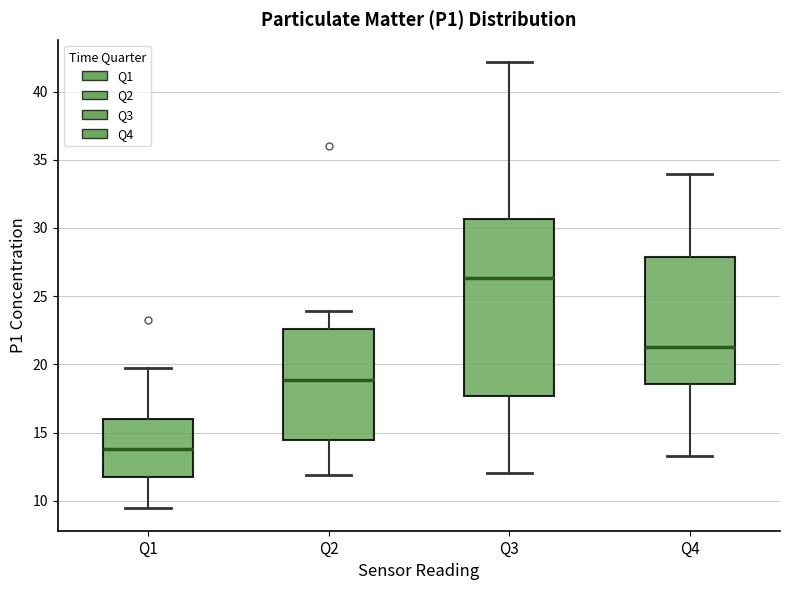

Reading left to right, read every box against the y-axis: the position of its median line, the range the box covers, and the ends of its whiskers. The values are not printed on the chart, so give them approximately, as read against the axis.

Q1: median 14.0, box 11.5 to 16.0, whiskers 9.5 to 19.5
Q2: median 19.0, box 14.5 to 22.5, whiskers 12.0 to 24.0
Q3: median 26.5, box 17.5 to 30.5, whiskers 12.0 to 42.0
Q4: median 21.5, box 18.5 to 28.0, whiskers 13.5 to 34.0